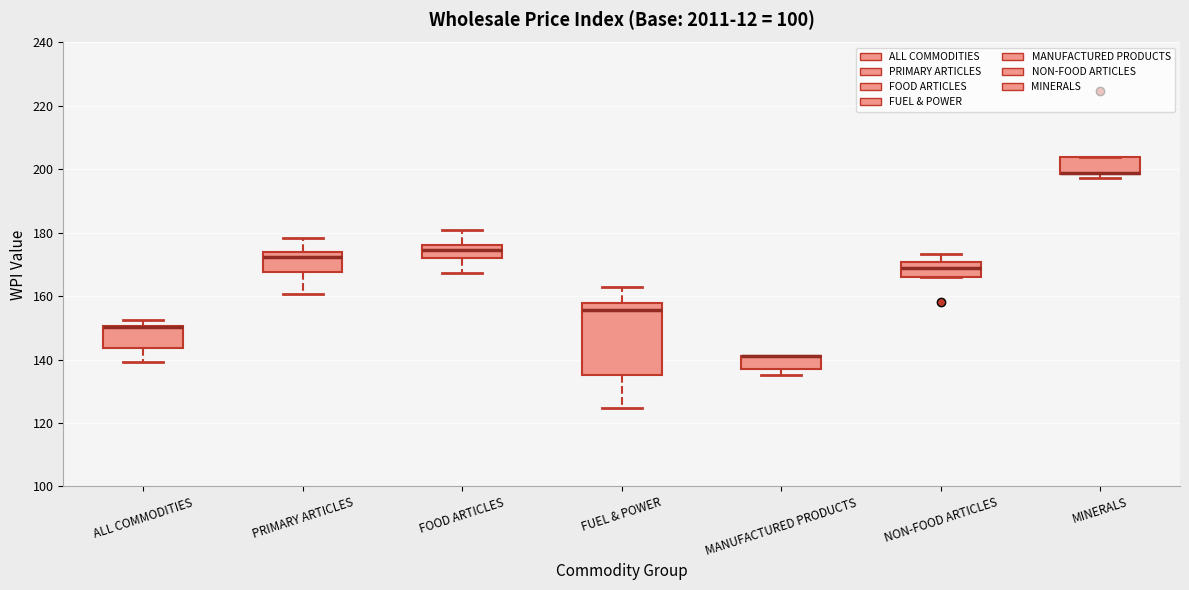

Where is the lower edge of the box for ALL COMMODITIES on the y-axis? The values are not printed on the chart, so give them approximately, as read against the axis.

144